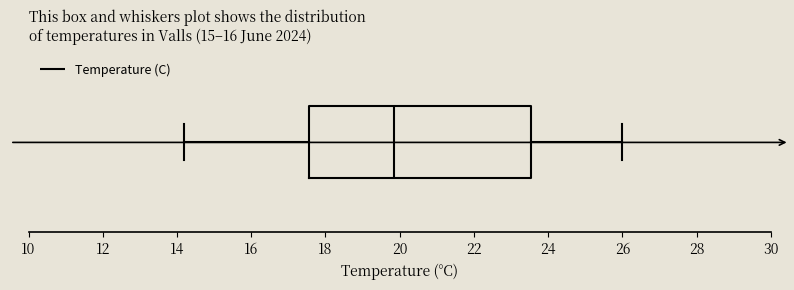

Transcribe this box plot: give where the median line is, the range the box spans, and where the two whiskers end, as read against the x-axis. The values are not printed on the chart, so give them approximately, as read against the axis.

median 19.8, box 17.6 to 23.6, whiskers 14.2 to 26.0